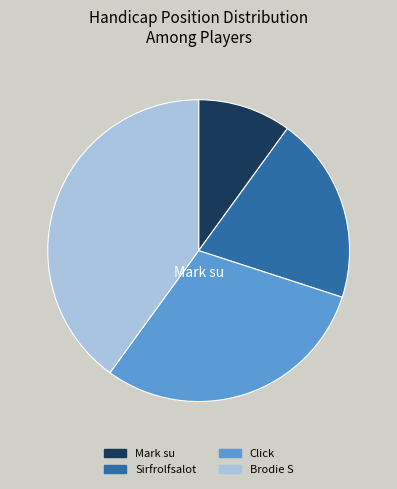

Does any single category account for the majority?

No